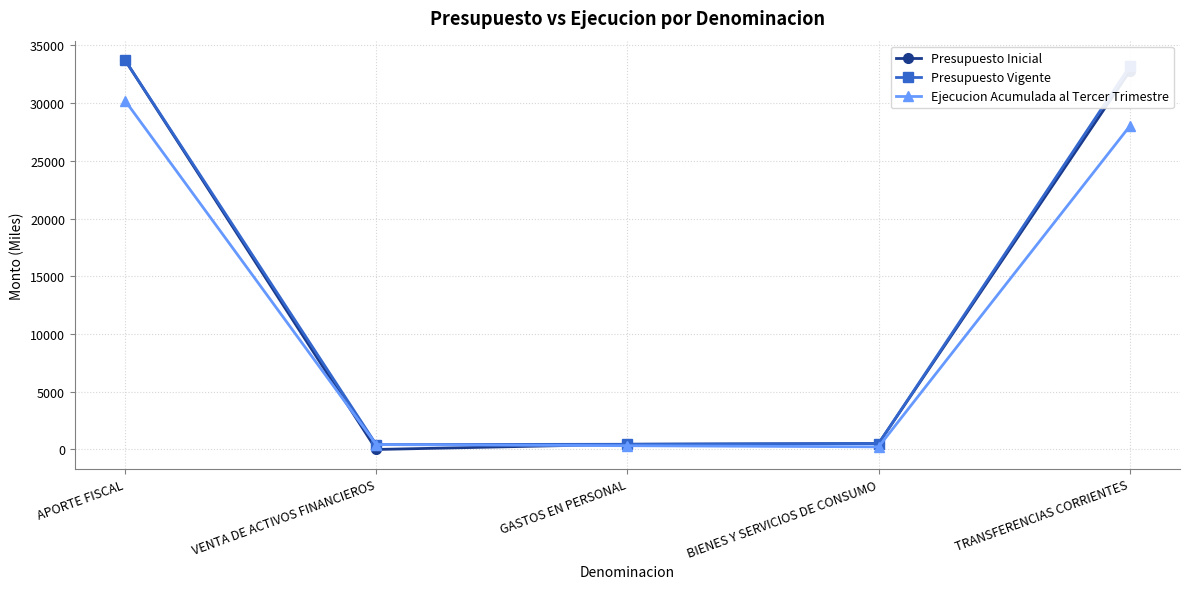

At which category is the sum across all series the highest?

APORTE FISCAL